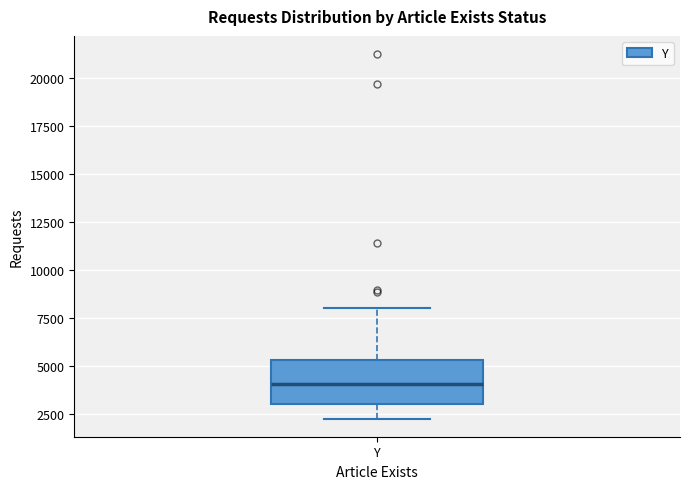

Read this box plot against the y-axis: the position of the median line, the range covered by the box, and the ends of both whiskers. The values are not printed on the chart, so give them approximately, as read against the axis.

median 4000, box 3000 to 5500, whiskers 2500 to 8000